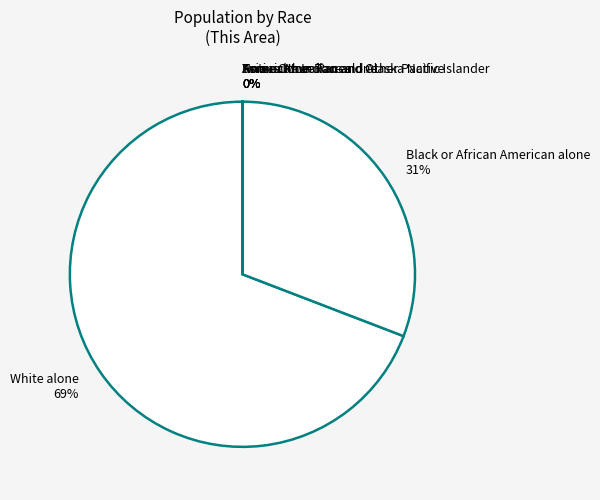

Does Black or African American alone account for over 50% of the chart?

No